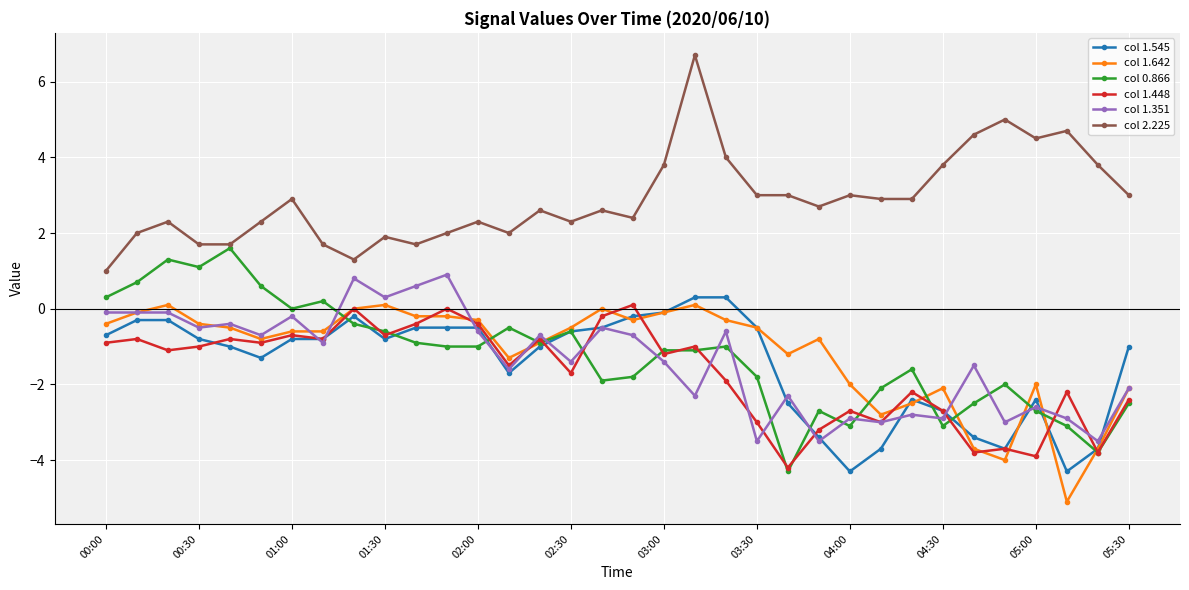

What is the highest value of the col 1.351 series?

0.9